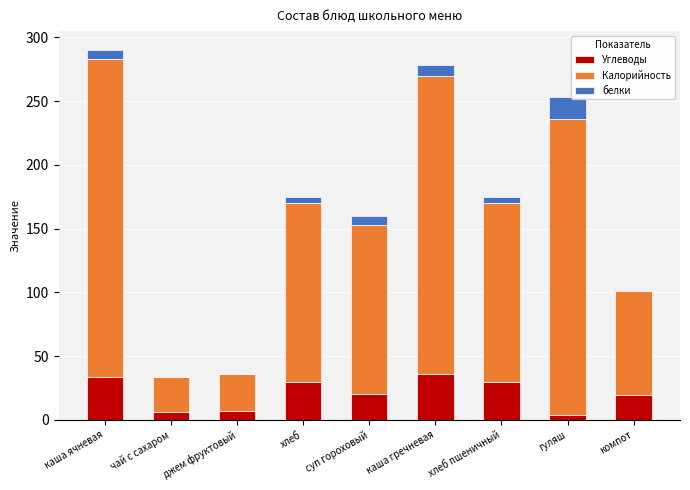

What is the total value across all series at суп гороховый?

160.0